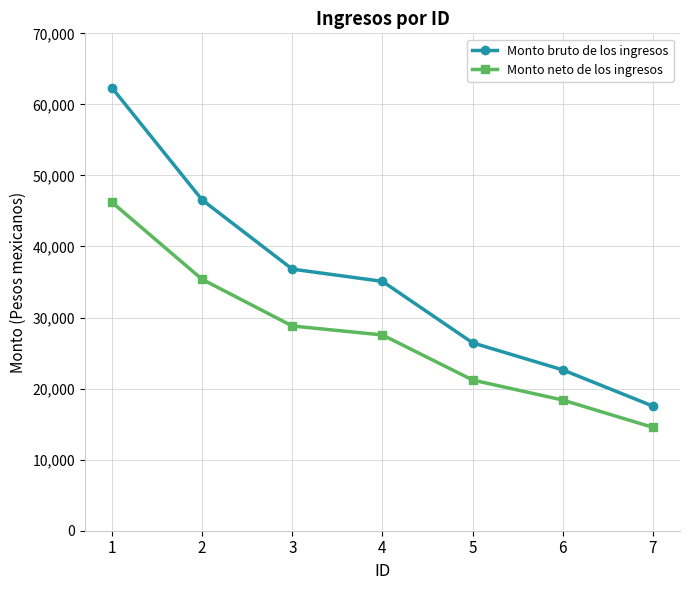

Reading left to right, extract all data points from this chart.

Monto bruto de los ingresos: 1=62336.7	2=46556.0	3=36815.0	4=35092.0	5=26442.1	6=22633.0	7=17534.2
Monto neto de los ingresos: 1=46223.2	2=35380.0	3=28814.1	4=27550.9	5=21209.3	6=18389.2	7=14541.3